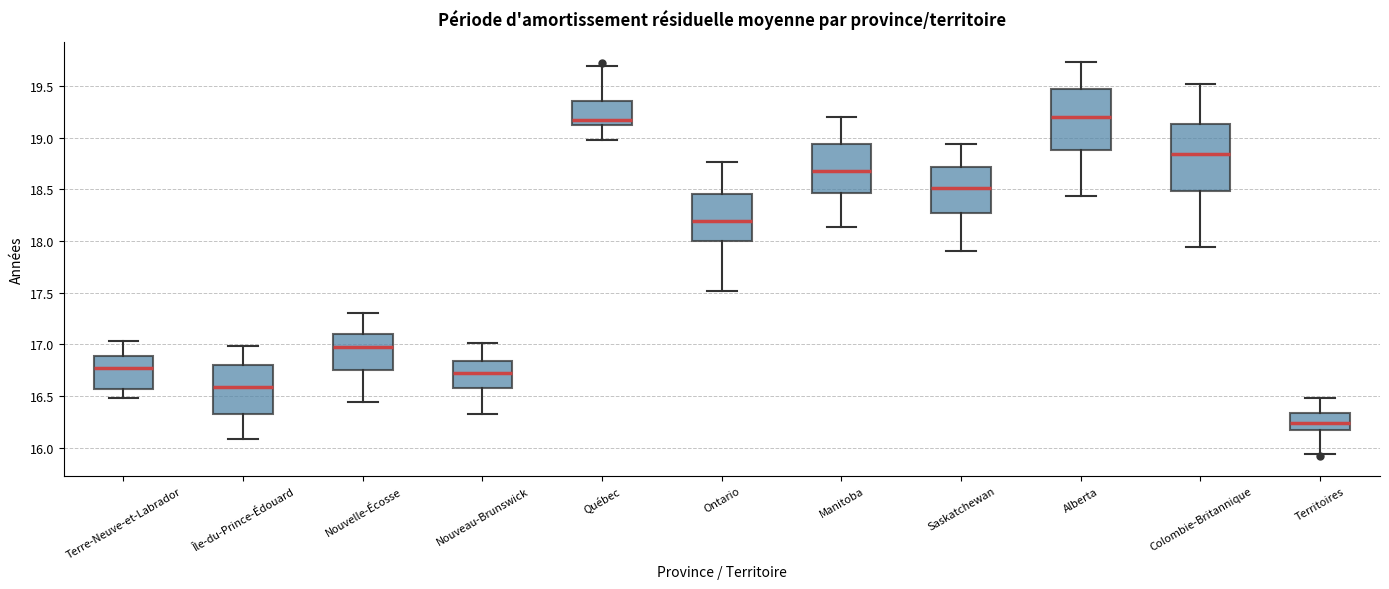

Reading left to right, read every box against the y-axis: the position of its median line, the range the box covers, and the ends of its whiskers. The values are not printed on the chart, so give them approximately, as read against the axis.

Terre-Neuve-et-Labrador: median 16.80, box 16.55 to 16.90, whiskers 16.50 to 17.05
Île-du-Prince-Édouard: median 16.60, box 16.35 to 16.80, whiskers 16.10 to 17.00
Nouvelle-Écosse: median 17.00, box 16.75 to 17.10, whiskers 16.45 to 17.30
Nouveau-Brunswick: median 16.75, box 16.60 to 16.85, whiskers 16.30 to 17.00
Québec: median 19.15, box 19.10 to 19.35, whiskers 18.95 to 19.70
Ontario: median 18.20, box 18.00 to 18.45, whiskers 17.50 to 18.75
Manitoba: median 18.65, box 18.45 to 18.95, whiskers 18.15 to 19.20
Saskatchewan: median 18.50, box 18.30 to 18.70, whiskers 17.90 to 18.95
Alberta: median 19.20, box 18.90 to 19.45, whiskers 18.45 to 19.75
Colombie-Britannique: median 18.85, box 18.50 to 19.15, whiskers 17.95 to 19.50
Territoires: median 16.25, box 16.15 to 16.35, whiskers 15.95 to 16.50